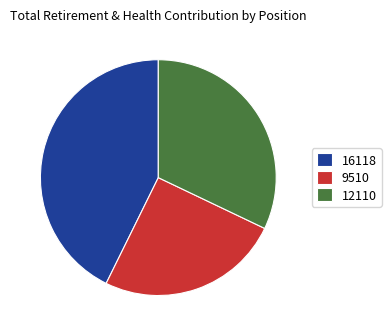

Is it true that 16118 is 43% of the pie?

True